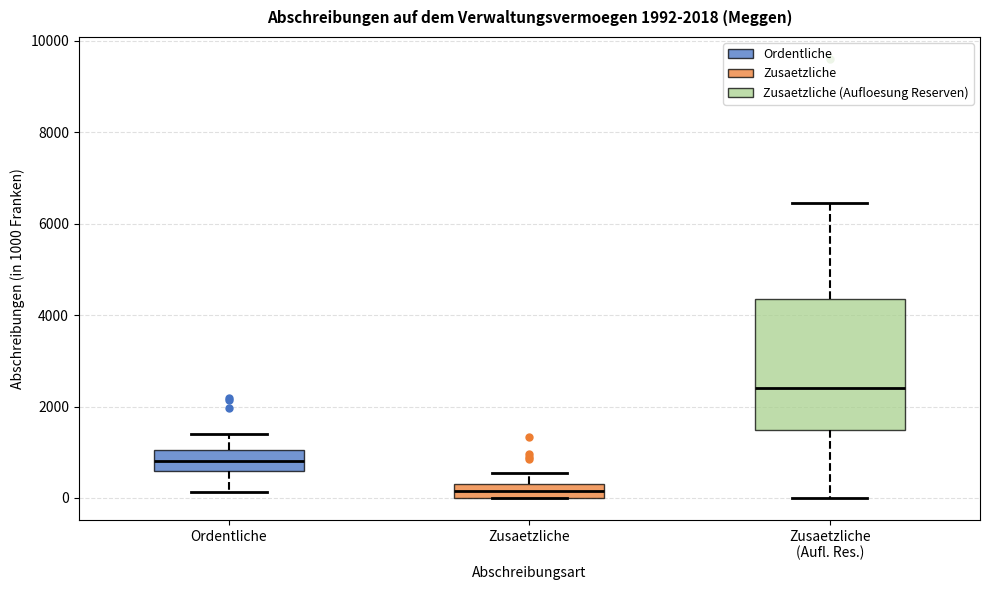

Which box is the tallest, from its lower edge to its upper edge?

Zusaetzliche (Aufl. Res.)